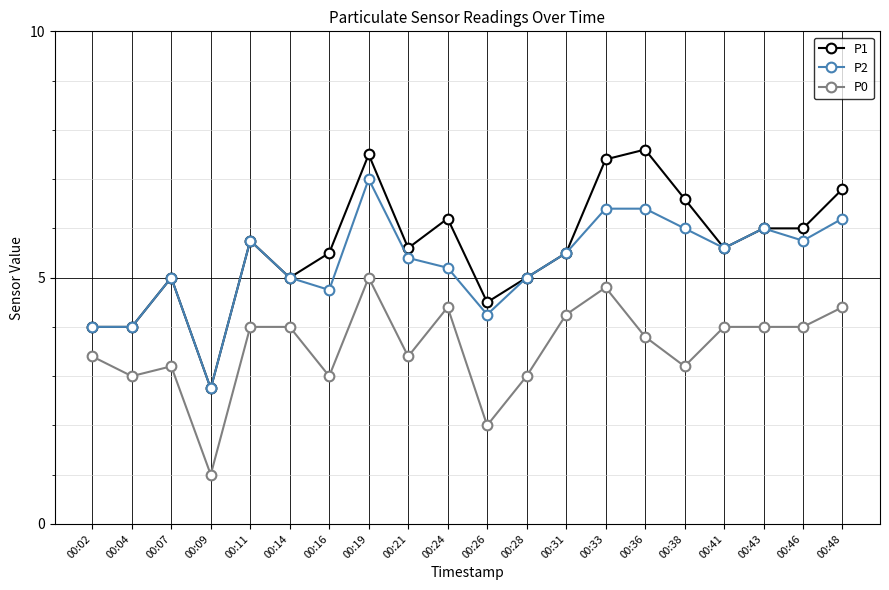

Which series has the widest spread of values?

P1